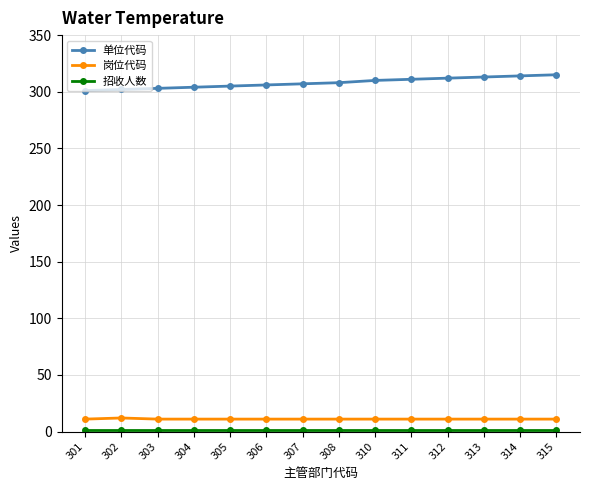

How many distinct data groups are displayed?

3